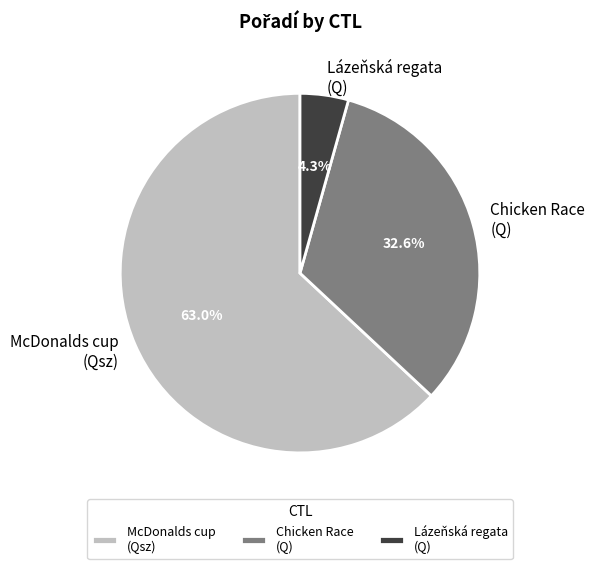

Rank the categories by value from lowest to highest.

Lázeňská regata (Q), Chicken Race (Q), McDonalds cup (Qsz)